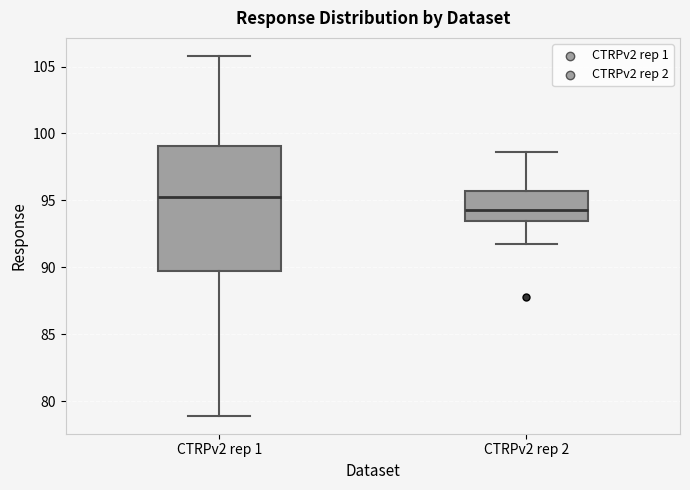

Reading left to right, read every box against the y-axis: the position of its median line, the range the box covers, and the ends of its whiskers. The values are not printed on the chart, so give them approximately, as read against the axis.

CTRPv2 rep 1: median 95.5, box 89.5 to 99.0, whiskers 79.0 to 106.0
CTRPv2 rep 2: median 94.5, box 93.5 to 95.5, whiskers 91.5 to 98.5